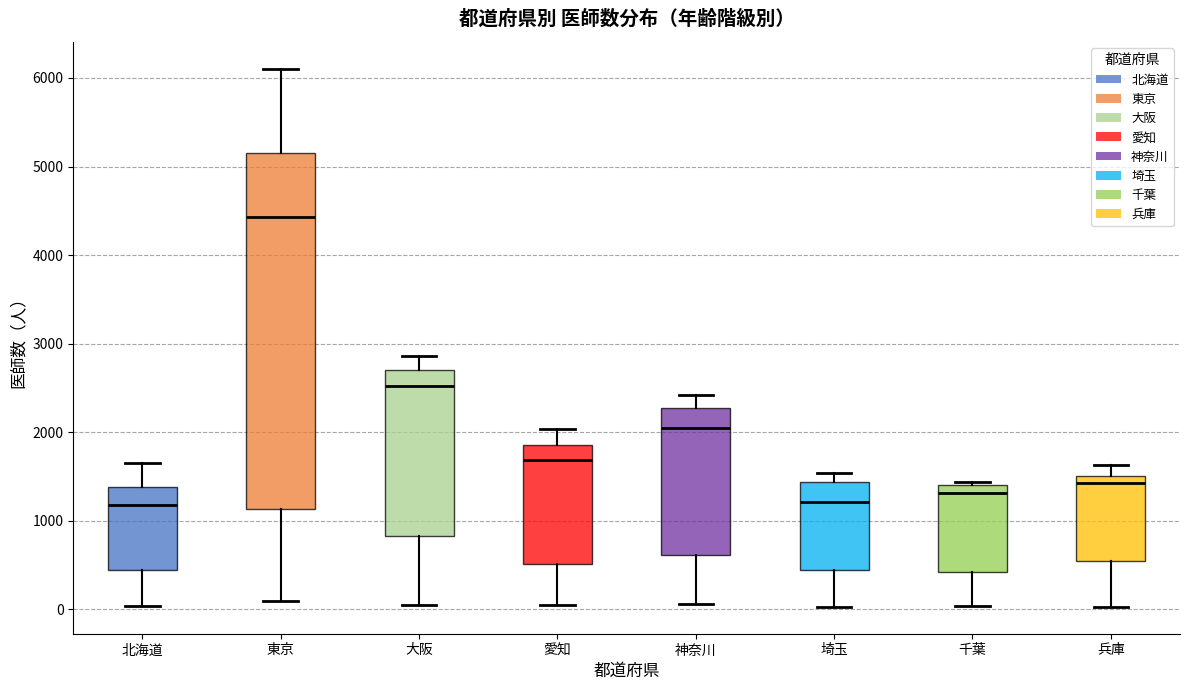

Reading left to right, read every box against the y-axis: the position of its median line, the range the box covers, and the ends of its whiskers. The values are not printed on the chart, so give them approximately, as read against the axis.

北海道: median 1200, box 400 to 1400, whiskers 0 to 1700
東京: median 4400, box 1100 to 5200, whiskers 100 to 6100
大阪: median 2500, box 800 to 2700, whiskers 0 to 2900
愛知: median 1700, box 500 to 1900, whiskers 0 to 2000
神奈川: median 2000, box 600 to 2300, whiskers 100 to 2400
埼玉: median 1200, box 400 to 1400, whiskers 0 to 1500
千葉: median 1300, box 400 to 1400, whiskers 0 to 1400 (just above the box's upper edge)
兵庫: median 1400, box 500 to 1500, whiskers 0 to 1600